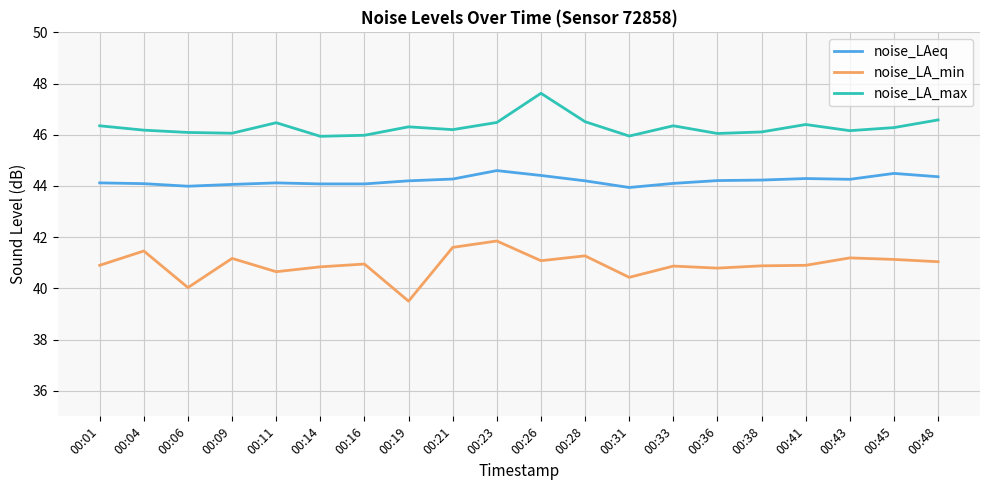

Is it true that noise_LA_max equals 47.6 at 00:26?

True